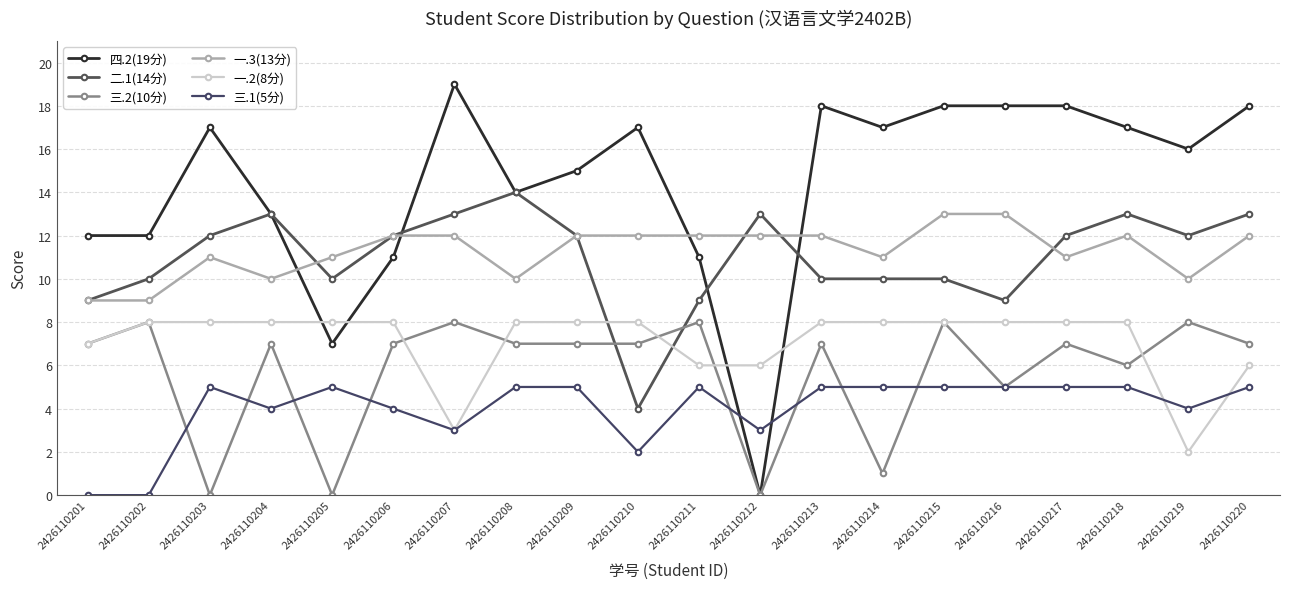

Is the value of 二.1(14分) at 2426110219 greater than the value of 三.2(10分) at 2426110216?

Yes